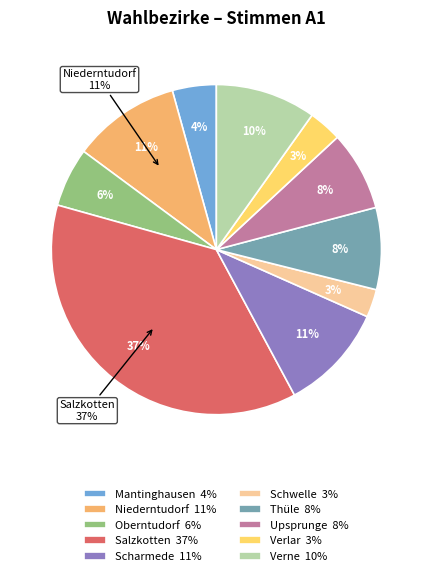

The Mantinghausen slice represents 4% of the pie. True or false?

True